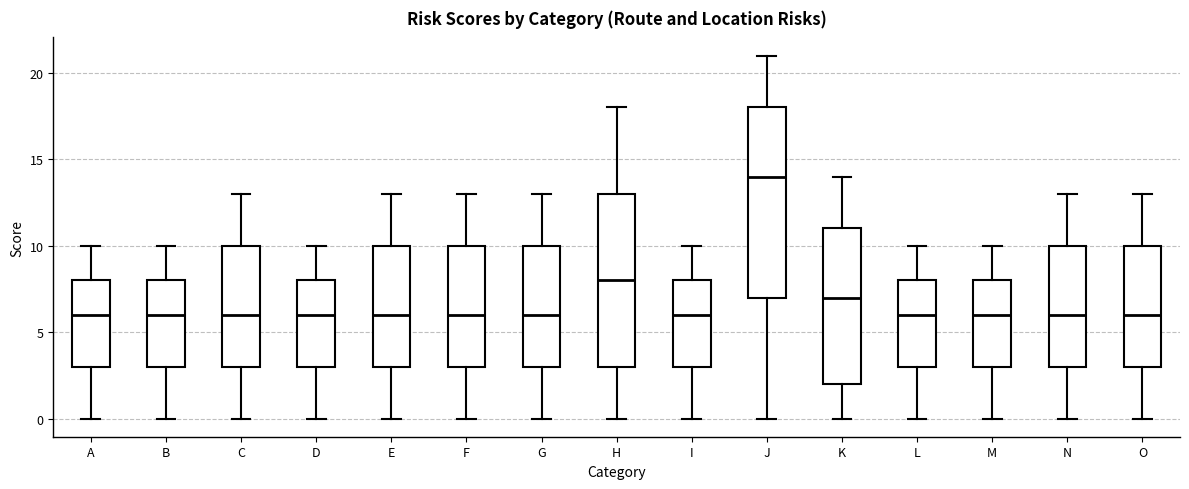

Where does the upper whisker of the box for G end on the y-axis? The values are not printed on the chart, so give them approximately, as read against the axis.

13